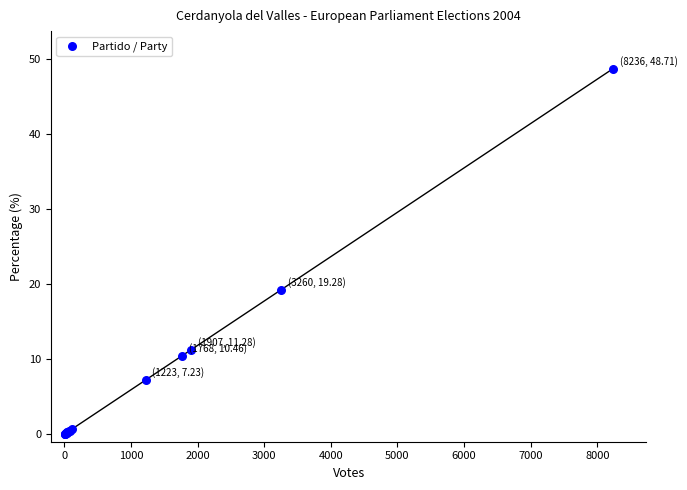

What Y value in the scatter plot is closest to 24?

19.3